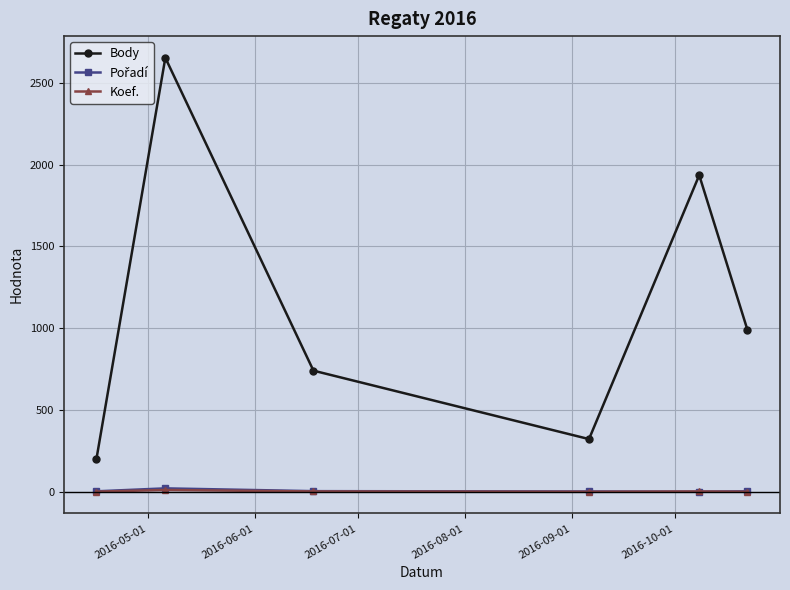

Which series has the widest spread of values?

Body